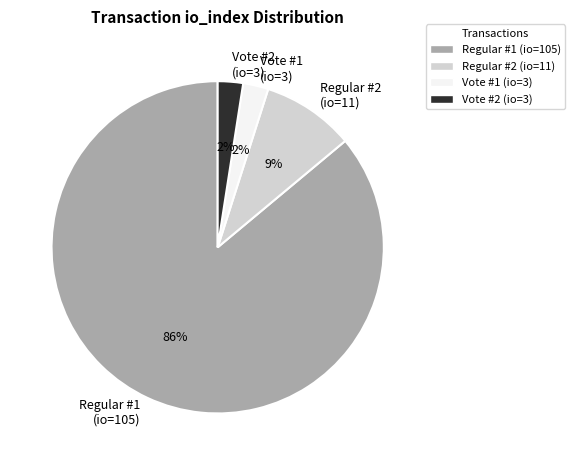

The Vote #2 (io=3) slice represents 9% of the pie. True or false?

False